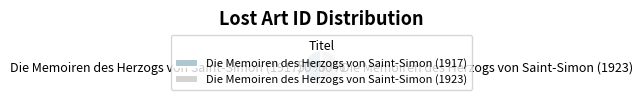

What is the ratio of the value at Die Memoiren des Herzogs von Saint-Simon (1923) to the value at Die Memoiren des Herzogs von Saint-Simon (1917)?

1.0